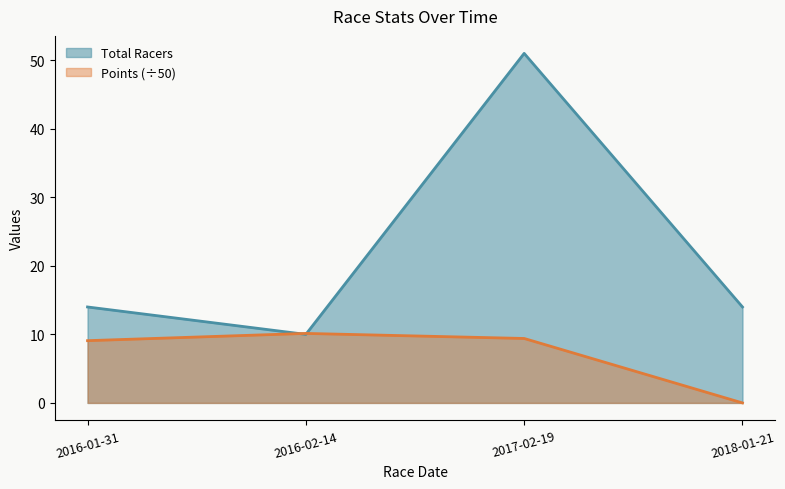

Reading left to right, transcribe all the data shown in this chart.

Total Racers: 14.0	10.0	51.0	14.0
Points: 9.1	10.1	9.4	0.0